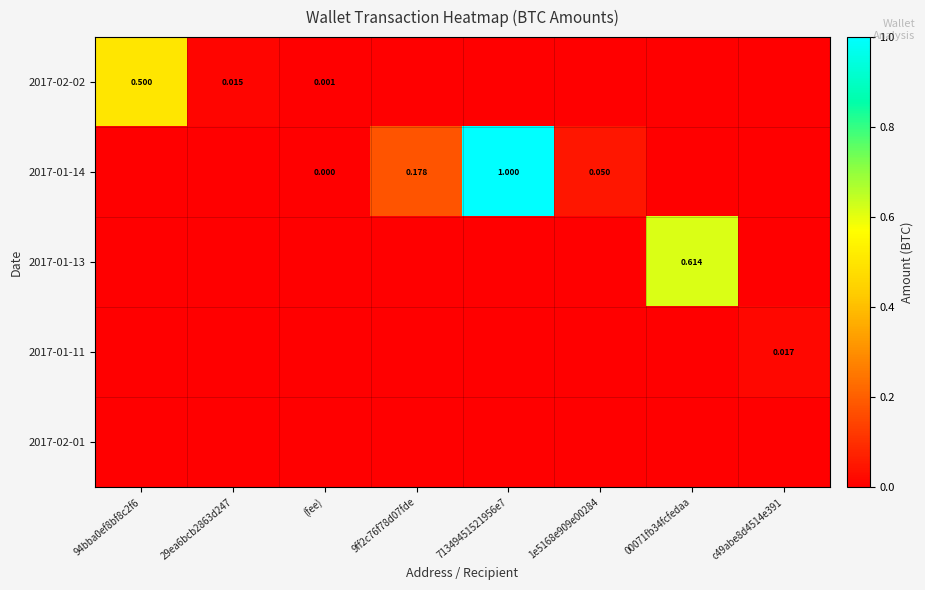

Which series has the largest total across all categories?

2017-01-14